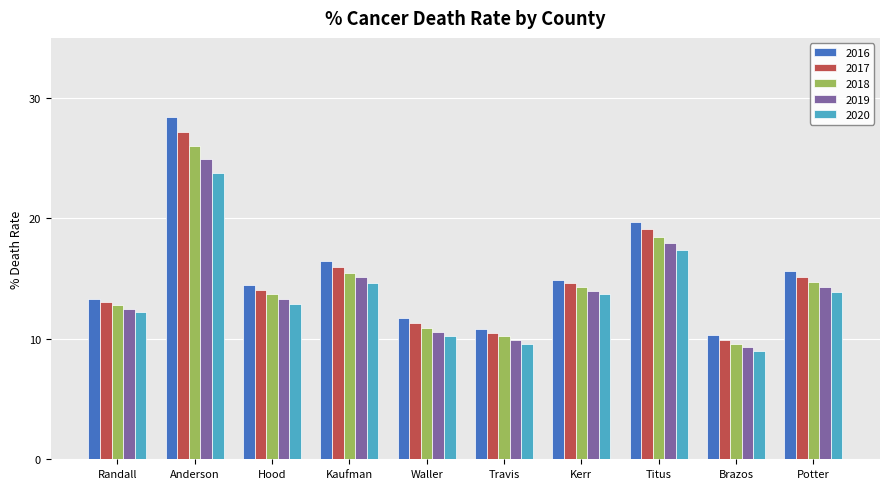

At which label does 2020 first exceed 13?

Anderson